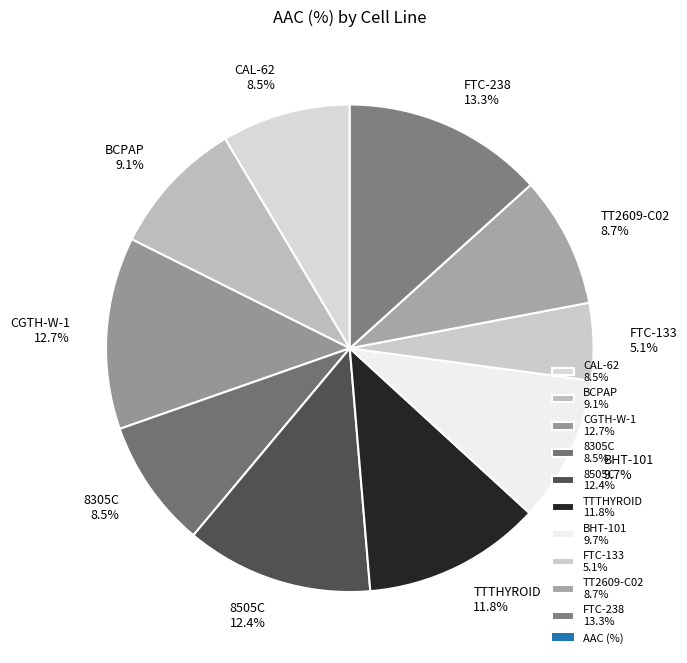

To the nearest percent, what is the difference between the BHT-101 and 8305C slice percentages?

1%